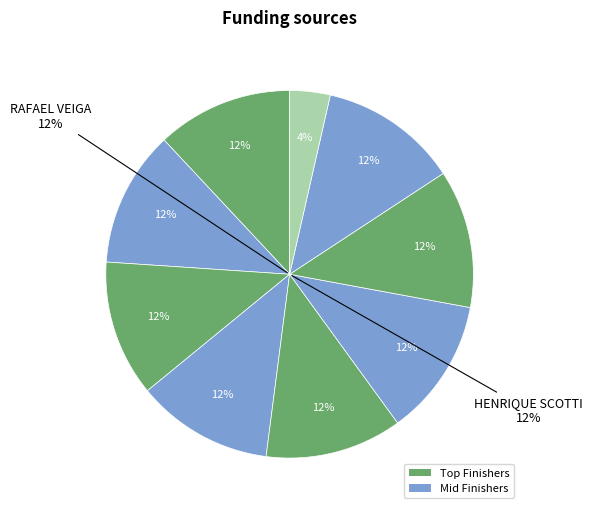

Which slice is the smallest?

PEDRO RICARDO